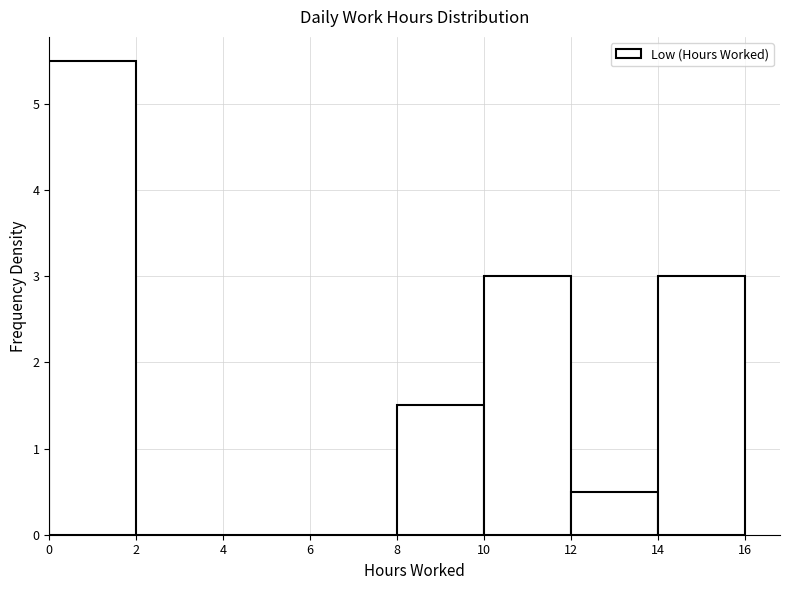

Reading left to right, transcribe this chart: for each bar, give the range it covers on the x-axis and its height. The values are not printed on the chart, so give them approximately, as read against the axis.

0 to 2: 5.5
2 to 4: 0
4 to 6: 0
6 to 8: 0
8 to 10: 1.5
10 to 12: 3.0
12 to 14: 0.5
14 to 16: 3.0